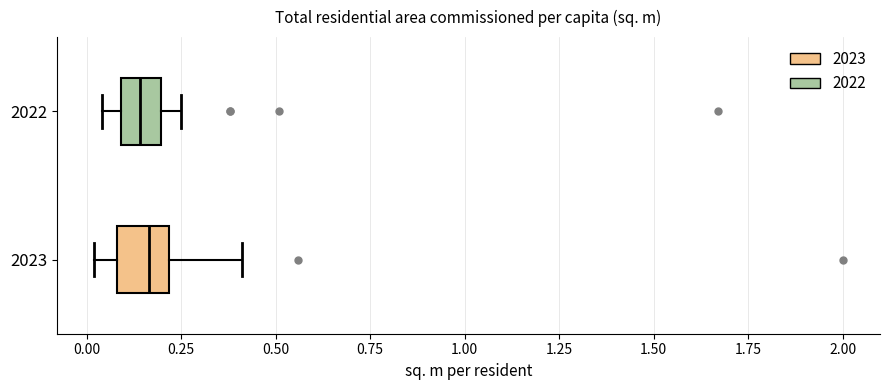

Reading bottom to top, read every box against the x-axis: the position of its median line, the range the box covers, and the ends of its whiskers. The values are not printed on the chart, so give them approximately, as read against the axis.

2023: median 0.15, box 0.10 to 0.20, whiskers 0.00 to 0.40
2022: median 0.15, box 0.10 to 0.20, whiskers 0.05 to 0.25